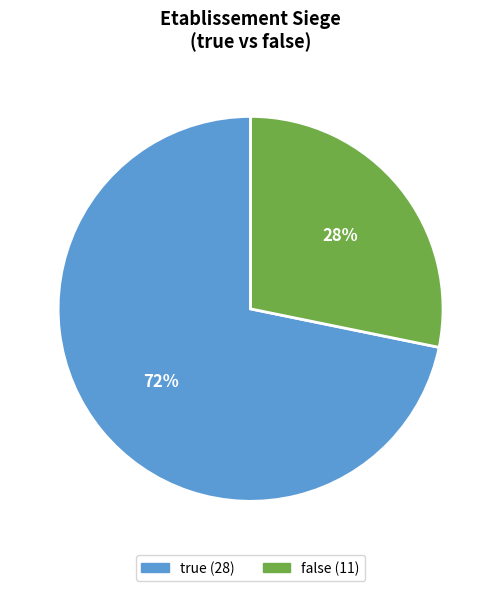

Which has a higher value, false or true?

true